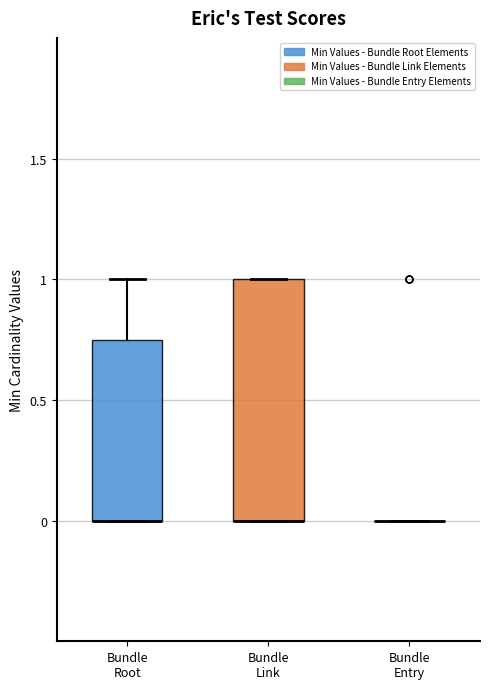

Reading left to right, read every box against the y-axis: the position of its median line, the range the box covers, and the ends of its whiskers. The values are not printed on the chart, so give them approximately, as read against the axis.

Bundle Root: median 0.00 (drawn on the box's lower edge), box 0.00 to 0.75, whiskers 0.00 to 1.00
Bundle Link: median 0.00 (drawn on the box's lower edge), box 0.00 to 1.00, whiskers 0.00 to 1.00
Bundle Entry: box collapsed to a line at 0.00, whiskers 0.00 to 0.00